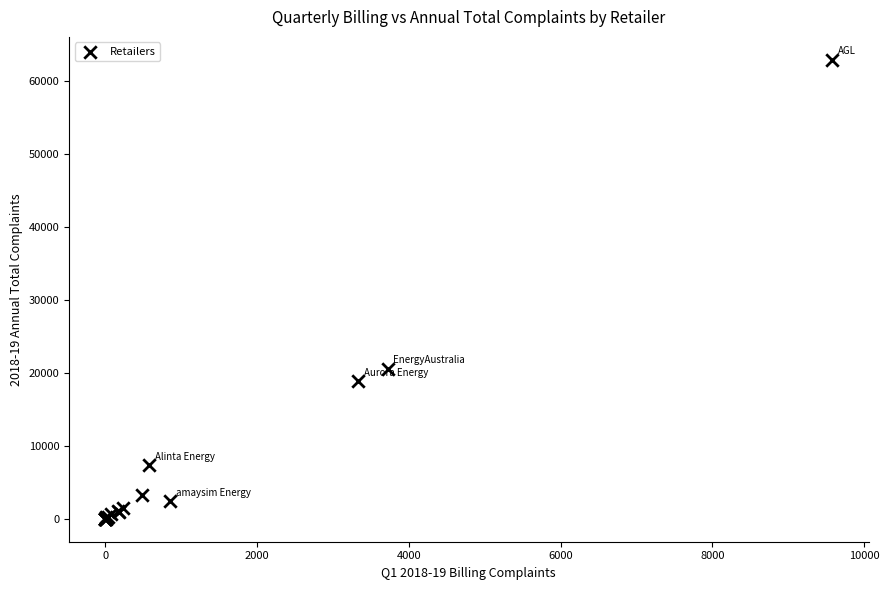

What Y value in the scatter plot is closest to 31420?

20564